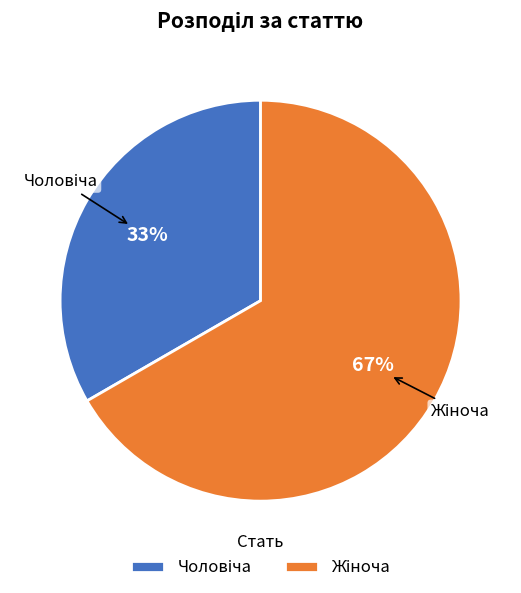

Is there any slice that represents more than half of the pie?

Yes